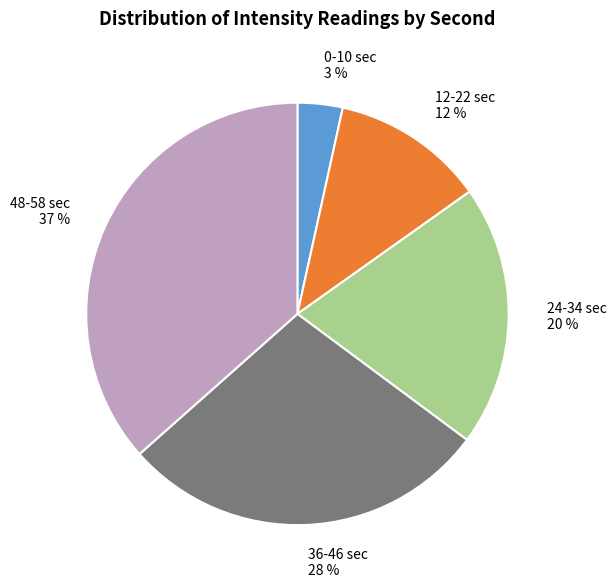

Which category has the biggest portion of the pie?

48-58 sec 37 %